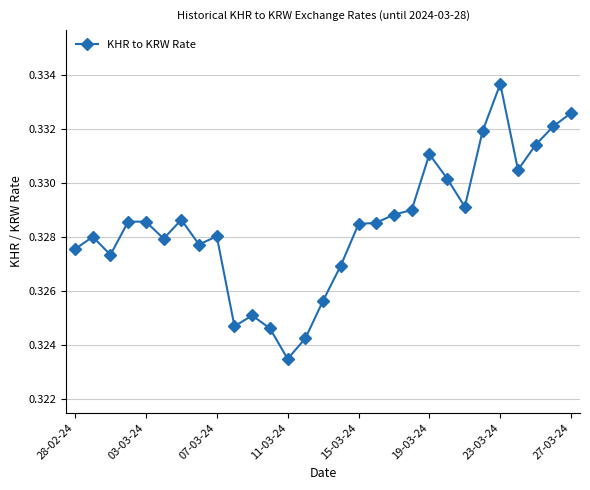

How many values are between 0 and 1?

29